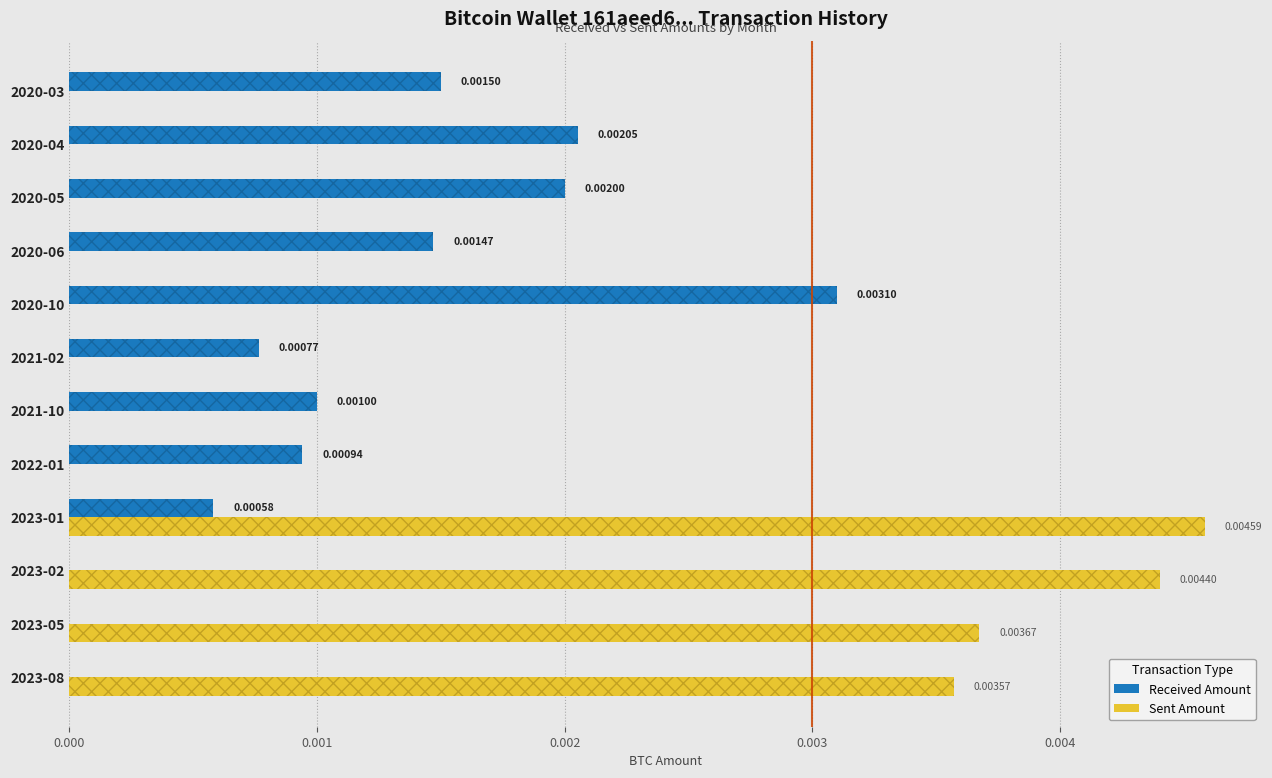

Which series has the largest total across all categories?

Sent Amount